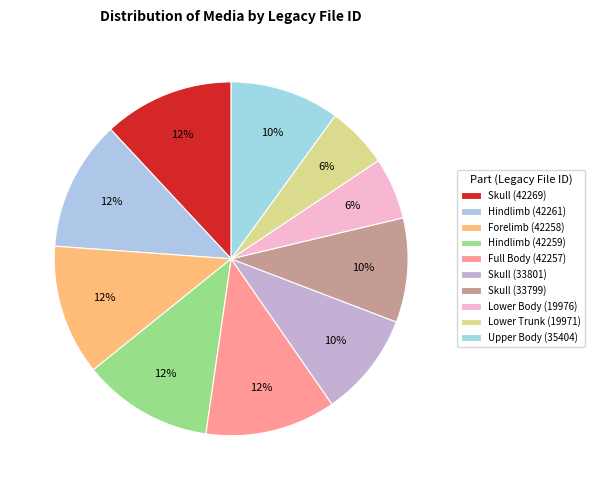

Combined, what portion of the pie is Lower Body (19976) and Hindlimb (42259)?

17.6%